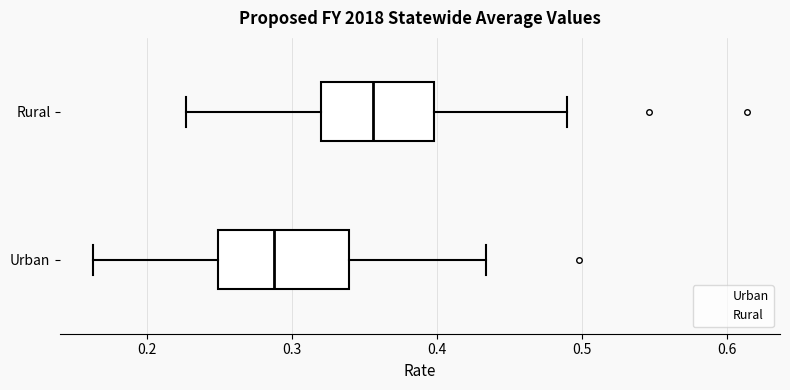

Which box's median line is the furthest to the right?

Rural